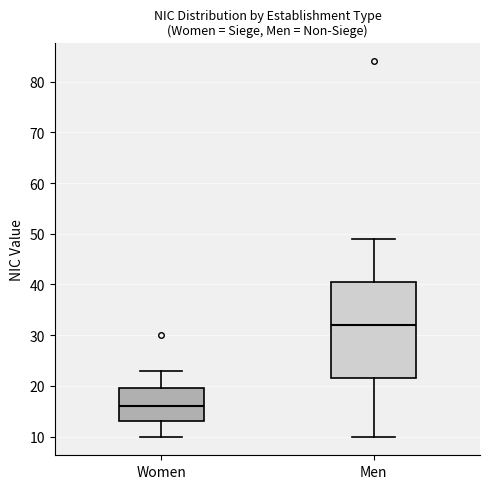

Reading left to right, transcribe this box plot: for each box, give where its median line is, the range the box spans, and where its two whiskers end, as read against the y-axis. The values are not printed on the chart, so give them approximately, as read against the axis.

Women: median 16, box 13 to 20, whiskers 10 to 23
Men: median 32, box 22 to 41, whiskers 10 to 49